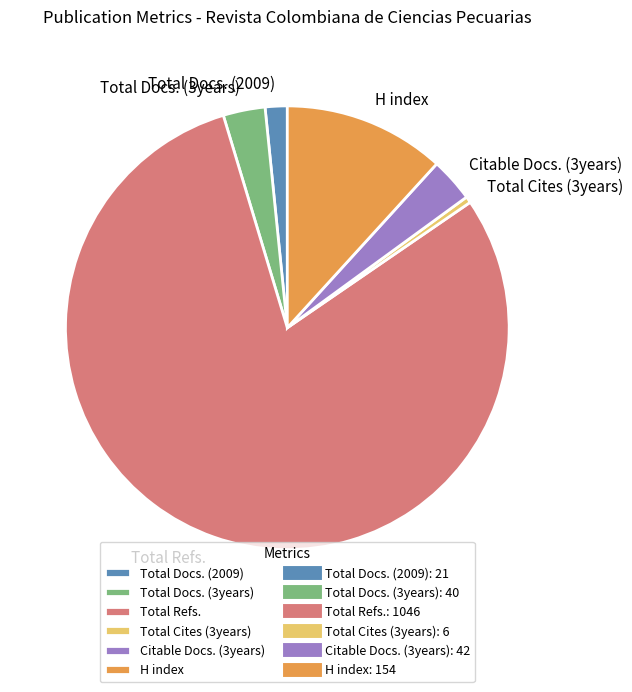

Which has a higher value, Total Docs. (2009) or Total Cites (3years)?

Total Docs. (2009)